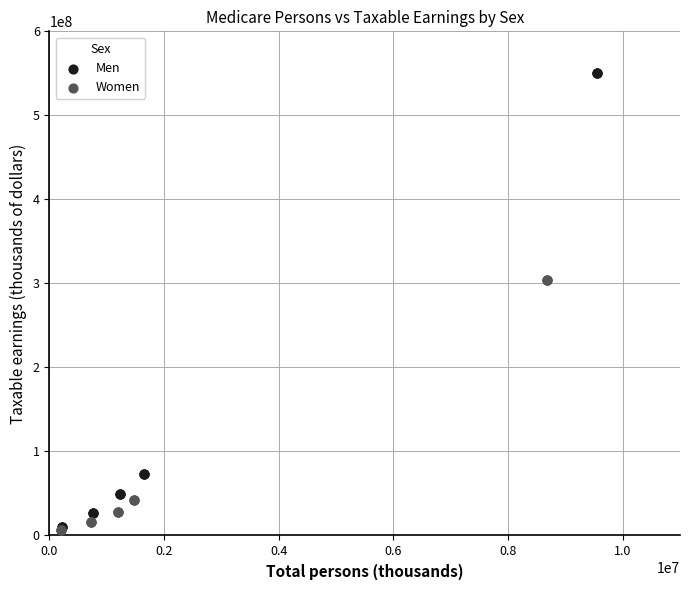

Which series has the largest Y range (max minus min)?

Men